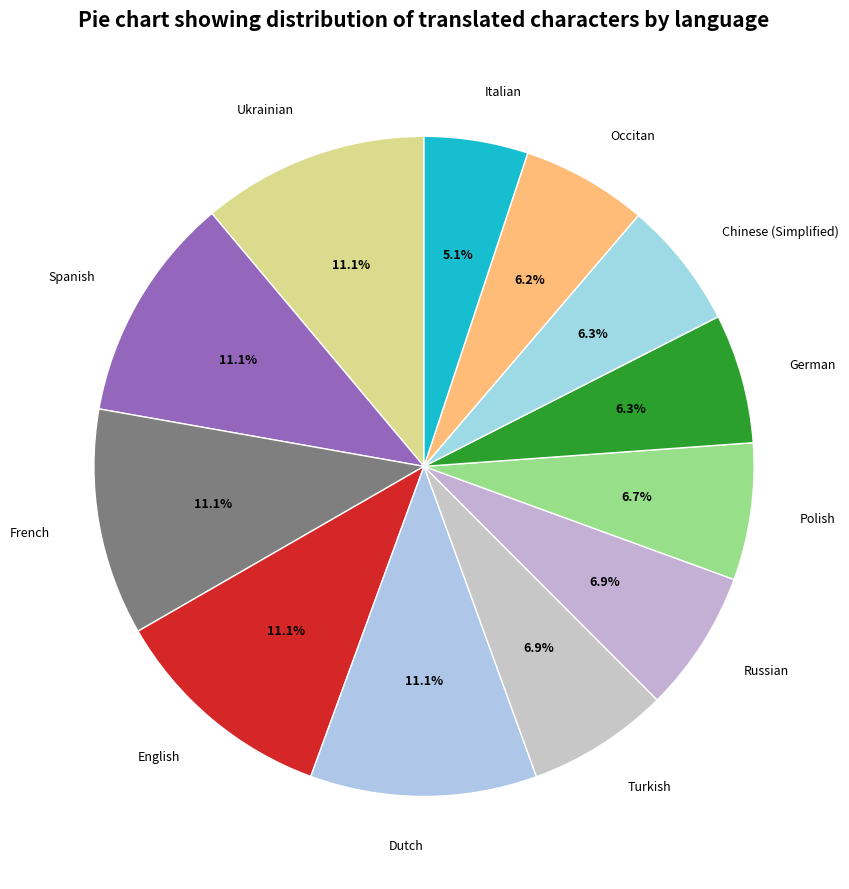

Count the number of slices in the pie.

12